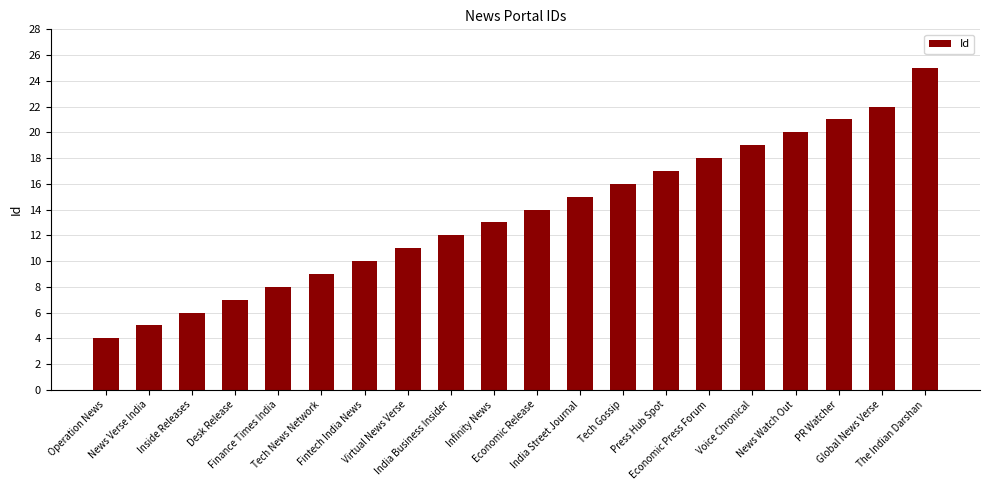

What is the difference between the values at Economic Press Forum and Tech News Network?

9